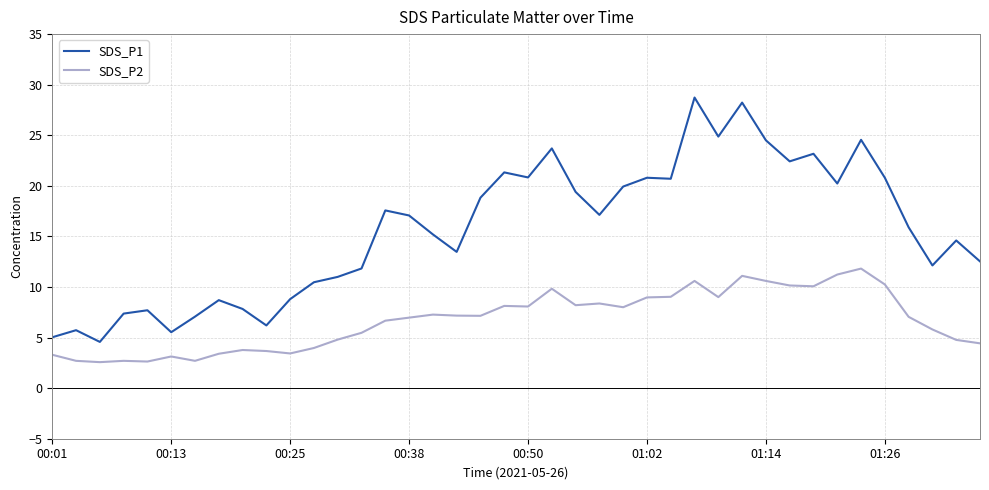

Which series has the largest range (max minus min)?

SDS_P1